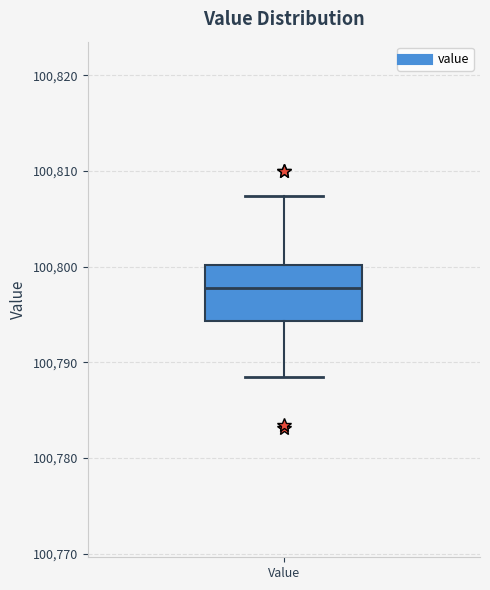

Read this box plot against the y-axis: the position of the median line, the range covered by the box, and the ends of both whiskers. The values are not printed on the chart, so give them approximately, as read against the axis.

median 100798, box 100794 to 100800, whiskers 100788 to 100807